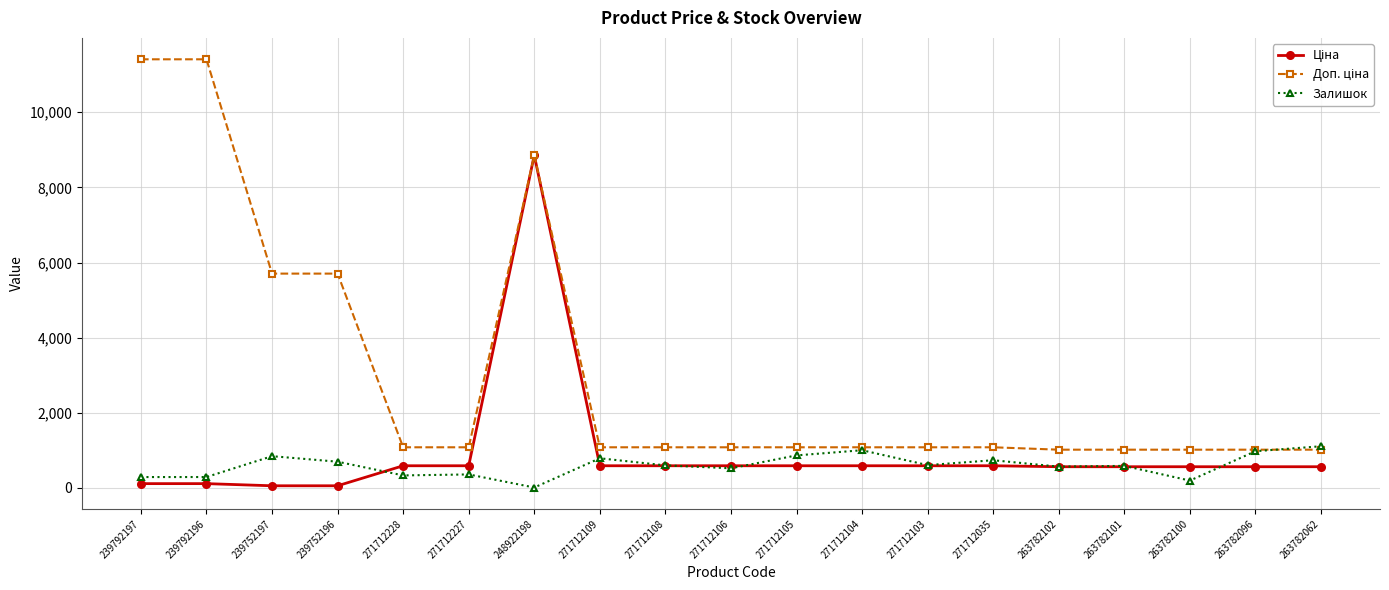

How many categories are shown in the chart?

19